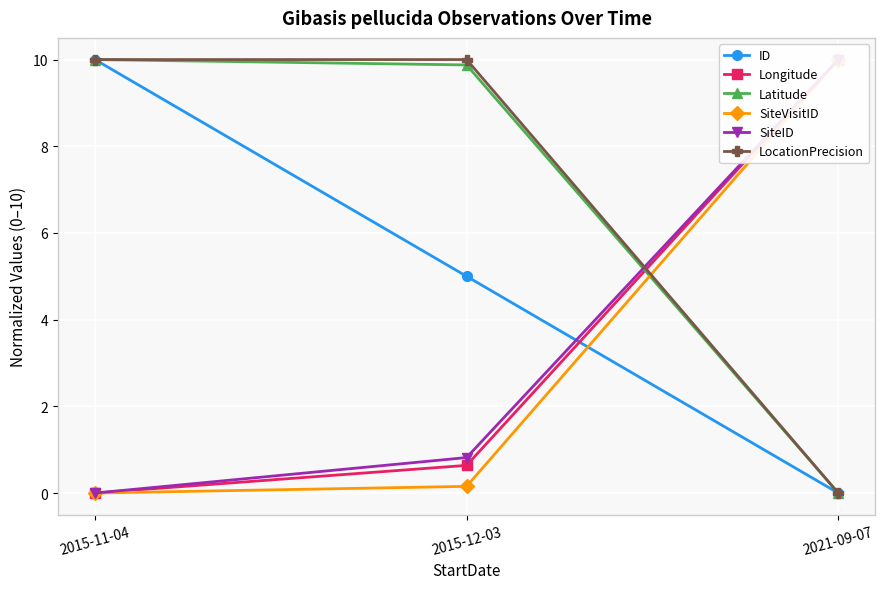

Reading right to left, what are all the values shown in this chart?

ID: 0.0	5.0	10.0
Longitude: 10.0	0.6	0.0
Latitude: 0.0	9.9	10.0
SiteVisitID: 10.0	0.2	0.0
SiteID: 10.0	0.8	0.0
LocationPrecision: 0.0	10.0	10.0